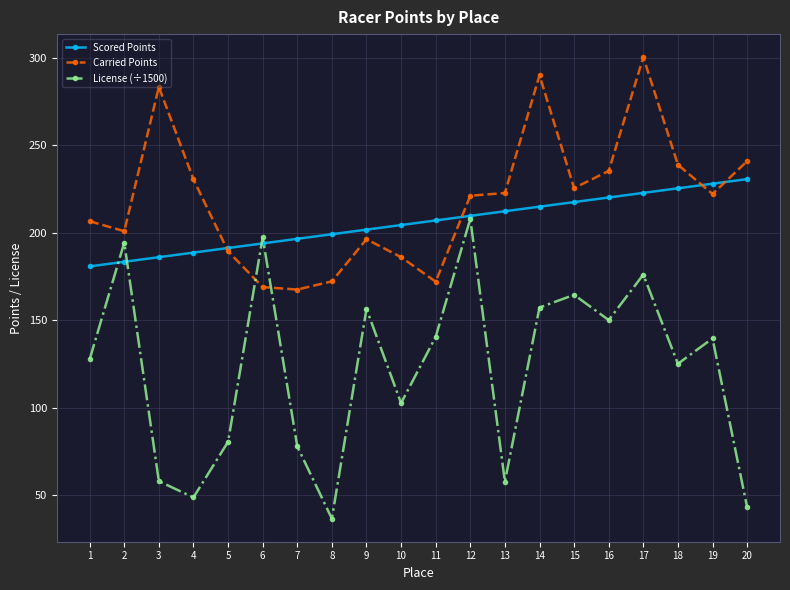

Which category has the highest value across all series?

17